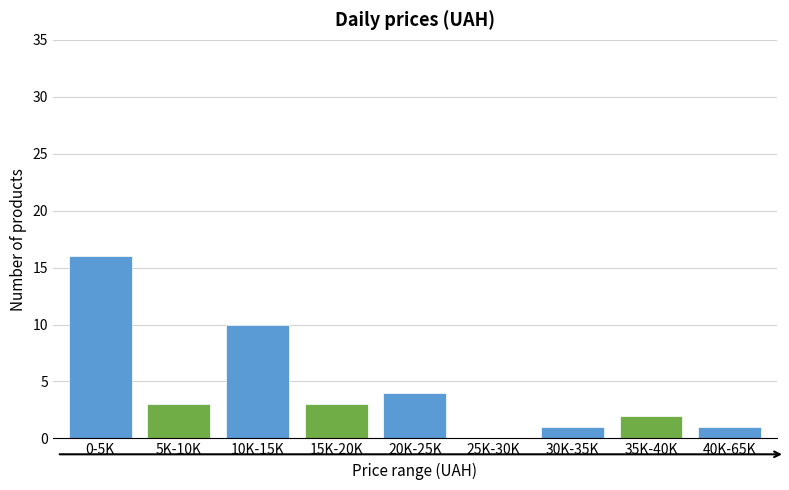

Reading right to left, transcribe all the data shown in this chart.

40K-65K=1	35K-40K=2	30K-35K=1	25K-30K=0	20K-25K=4	15K-20K=3	10K-15K=10	5K-10K=3	0-5K=16